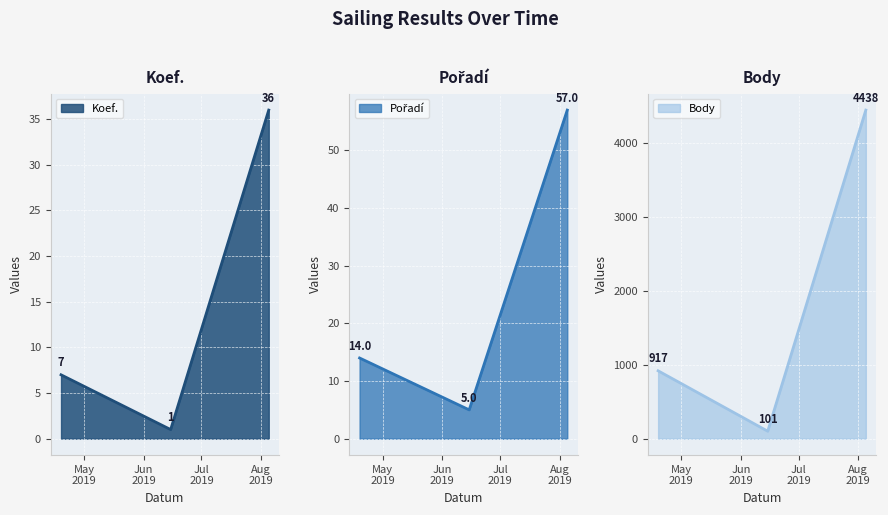

Is the value of Pořadí at 2019-06-15 greater than the value of Body at 2019-04-19?

No